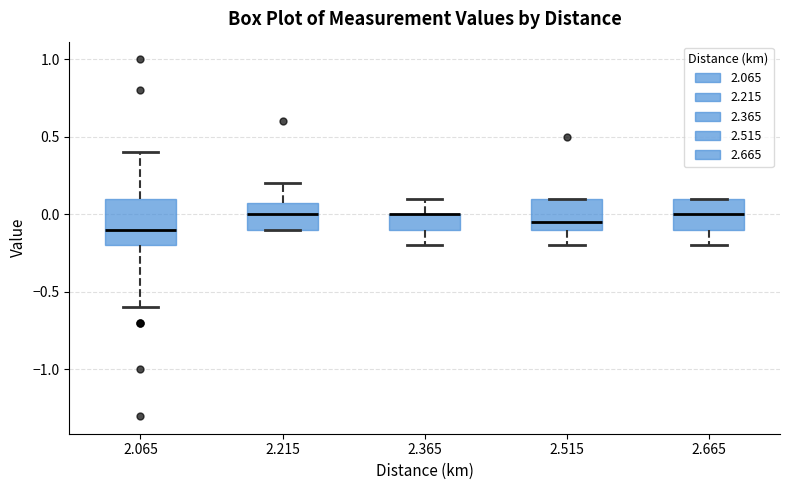

Reading left to right, transcribe this box plot: for each box, give where its median line is, the range the box spans, and where its two whiskers end, as read against the y-axis. The values are not printed on the chart, so give them approximately, as read against the axis.

2.065: median -0.10, box -0.20 to 0.10, whiskers -0.60 to 0.40
2.215: median 0.00, box -0.10 to 0.10, whiskers -0.10 to 0.20
2.365: median 0.00 (drawn on the box's upper edge), box -0.10 to 0.00, whiskers -0.20 to 0.10
2.515: median -0.05, box -0.10 to 0.10, whiskers -0.20 to 0.10
2.665: median 0.00, box -0.10 to 0.10, whiskers -0.20 to 0.10